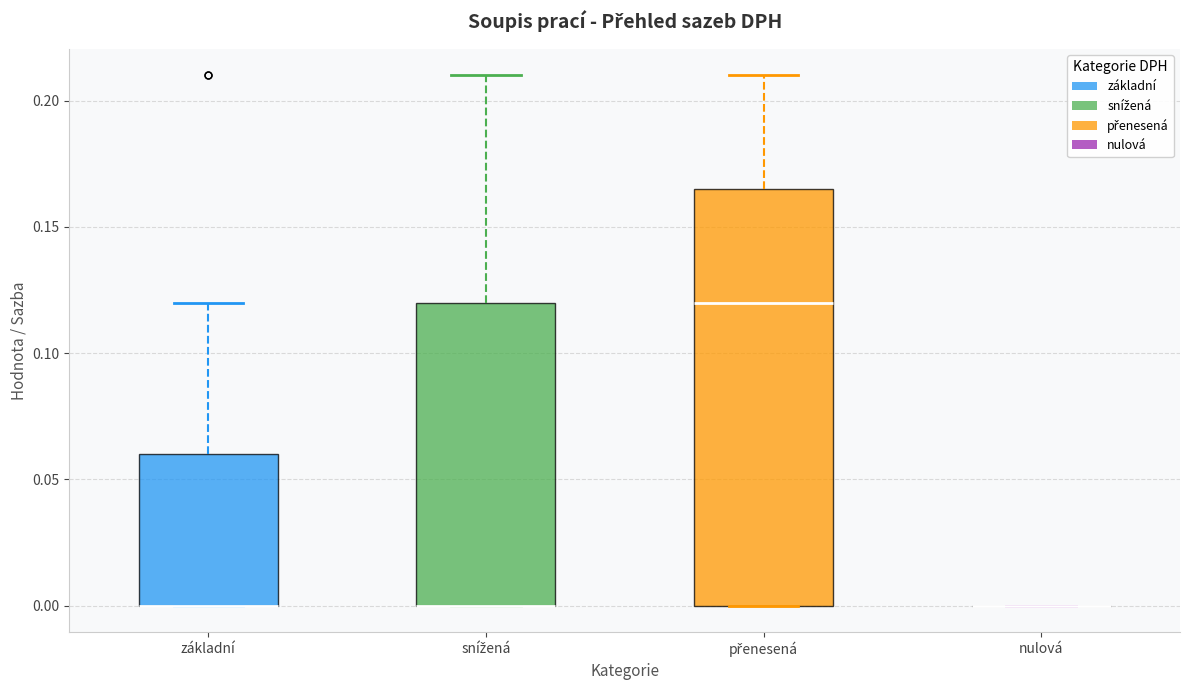

Reading left to right, transcribe this box plot: for each box, give where its median line is, the range the box spans, and where its two whiskers end, as read against the y-axis. The values are not printed on the chart, so give them approximately, as read against the axis.

základní: median 0.000 (drawn on the box's lower edge), box 0.000 to 0.060, whiskers 0.000 to 0.120
snížená: median 0.000 (drawn on the box's lower edge), box 0.000 to 0.120, whiskers 0.000 to 0.210
přenesená: median 0.120, box 0.000 to 0.165, whiskers 0.000 to 0.210
nulová: box collapsed to a line at 0.000, whiskers 0.000 to 0.000